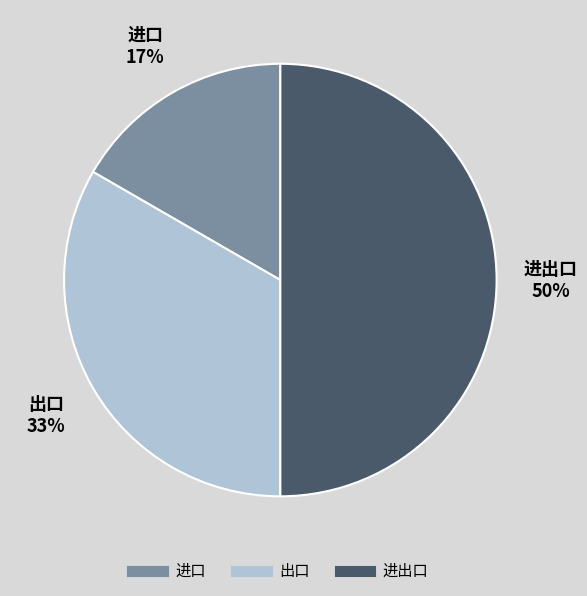

Which category has the biggest portion of the pie?

进出口